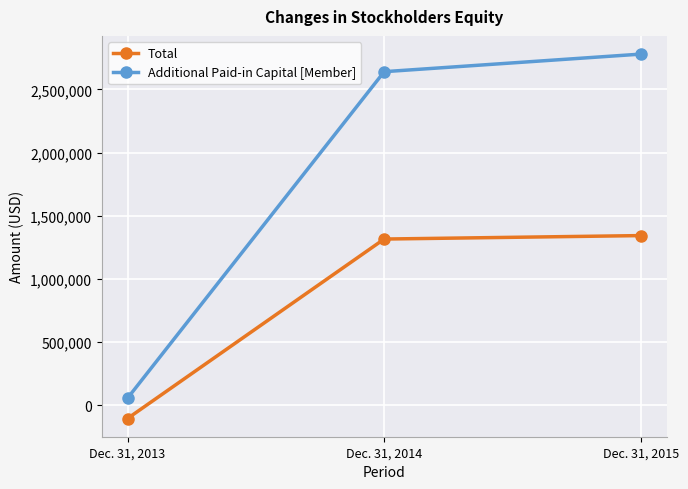

Reading left to right, list all the values displayed in this chart.

Total: Dec. 31, 2013=-103222	Dec. 31, 2014=1316289	Dec. 31, 2015=1343642
Additional Paid-in Capital [Member]: Dec. 31, 2013=57190	Dec. 31, 2014=2640120	Dec. 31, 2015=2779105